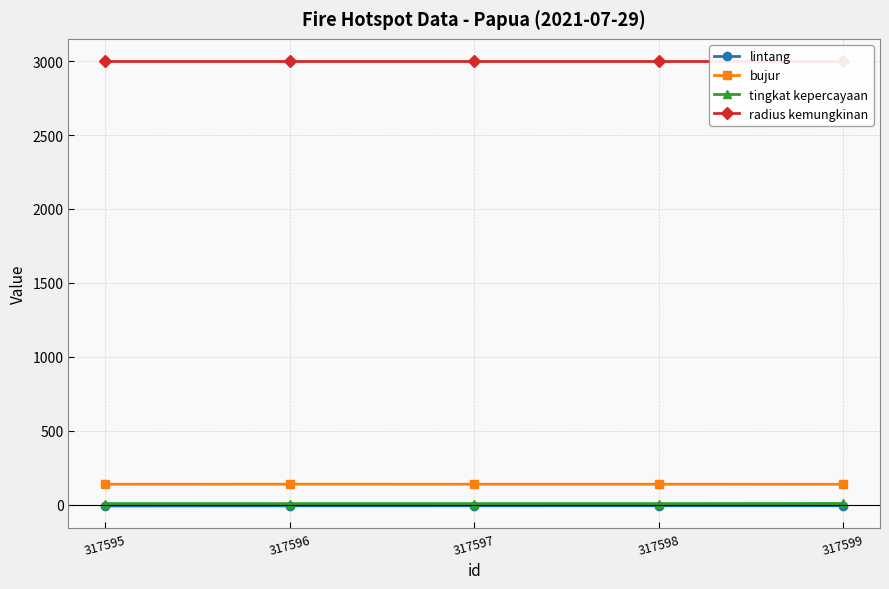

The tingkat kepercayaan series shows 8.0 at 317595. True or false?

True